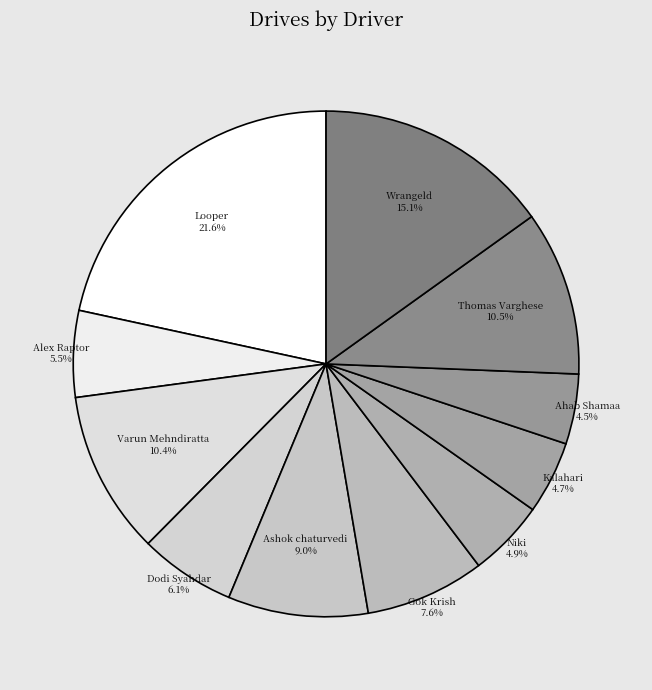

To the nearest percent, what is the difference between the largest and smallest slice percentages?

17%